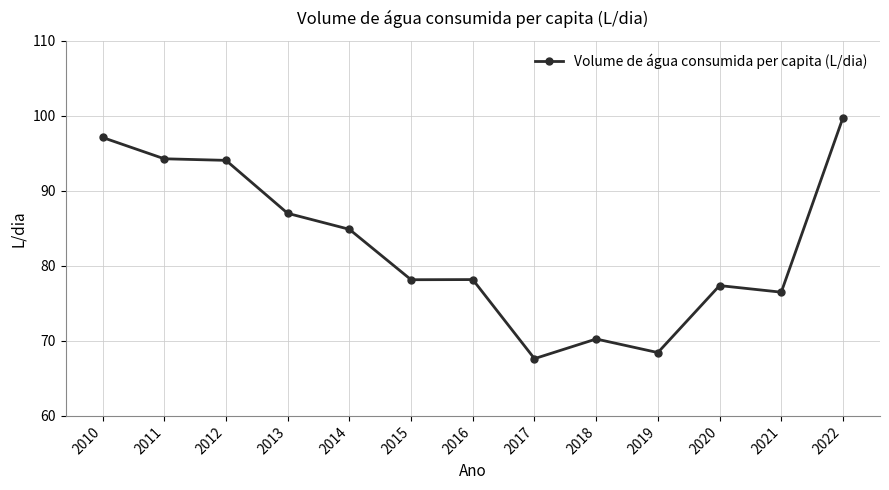

What is the value of the 3rd point from the left?

94.1